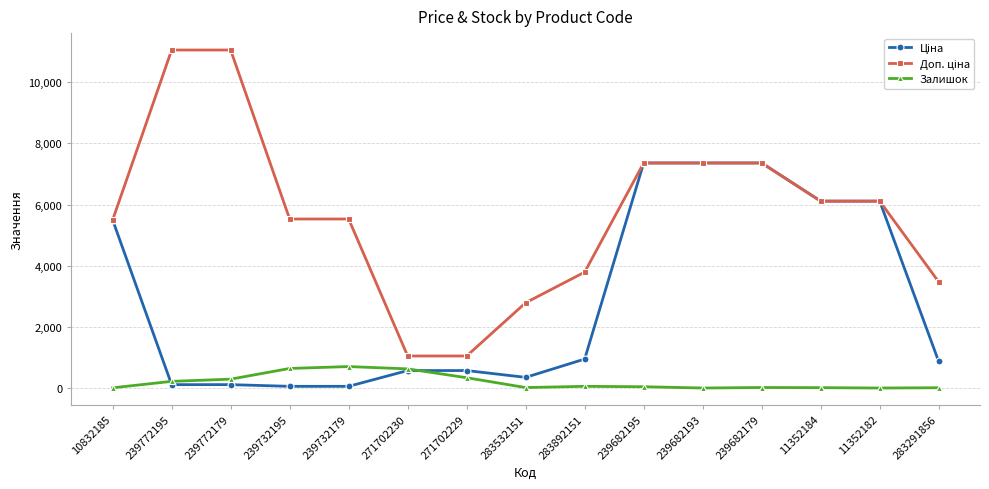

Count the number of data series in this chart.

3